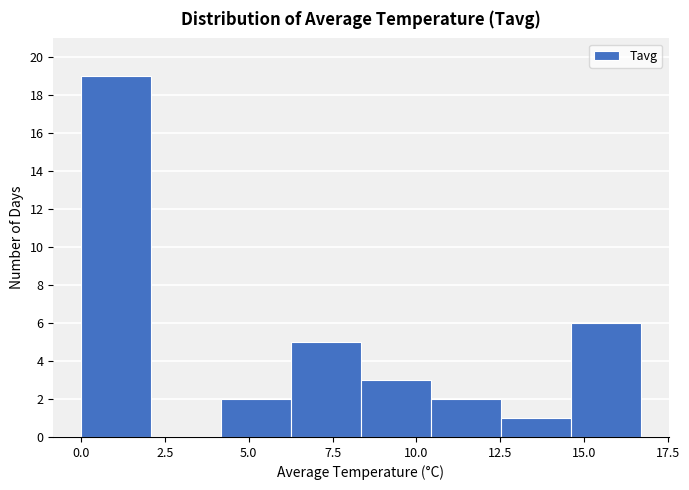

Reading left to right, transcribe this chart: for each bar, give the range it covers on the x-axis and its height. Neither the bar edges nor the heights are printed on the chart, so give them approximately, as read against the axes.

0.0 to 2.0: 19
2.0 to 4.0: 0
4.0 to 6.5: 2
6.5 to 8.5: 5
8.5 to 10.5: 3
10.5 to 12.5: 2
12.5 to 14.5: 1
14.5 to 16.5: 6